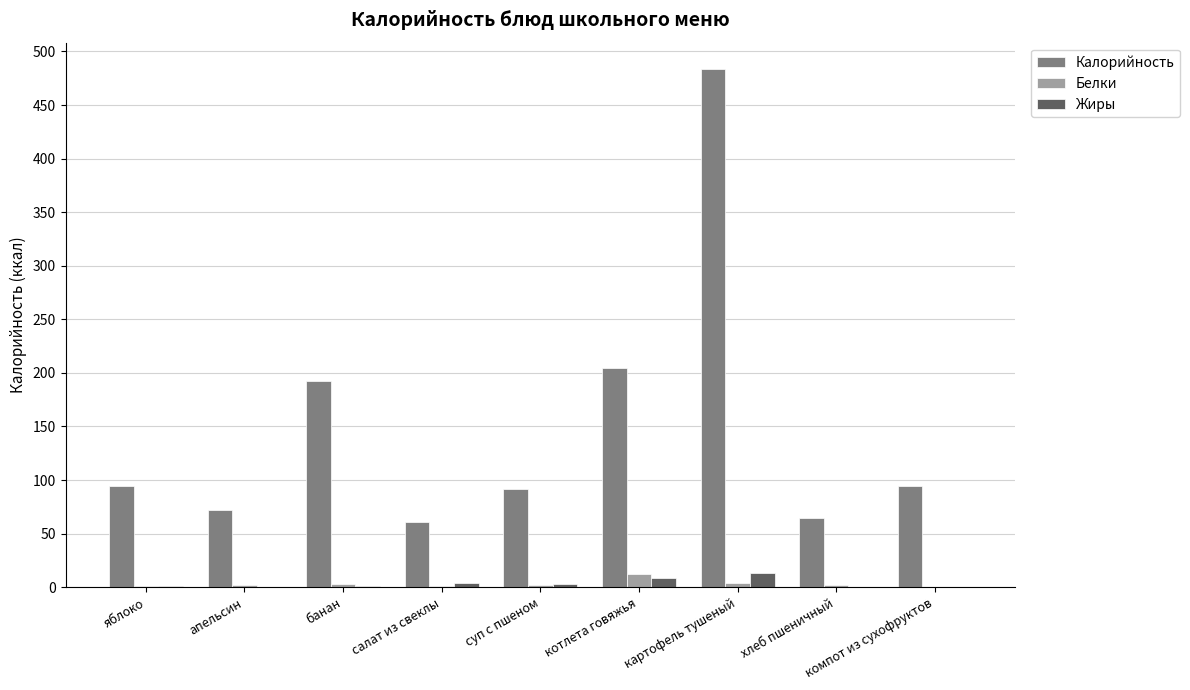

What is the maximum value shown in the chart?

484.0